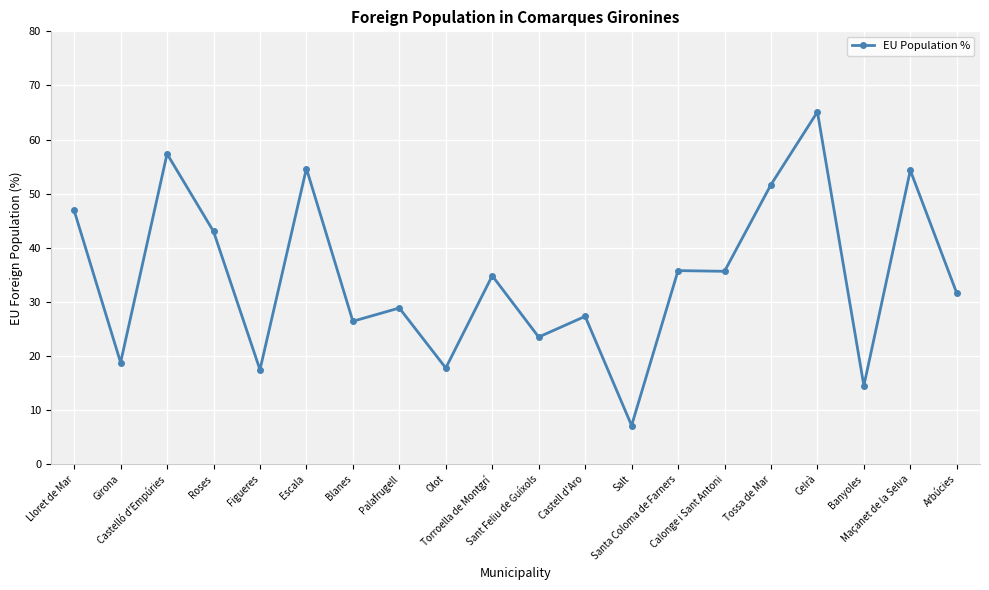

What is the change in value from Girona to Celrà?

+46.3